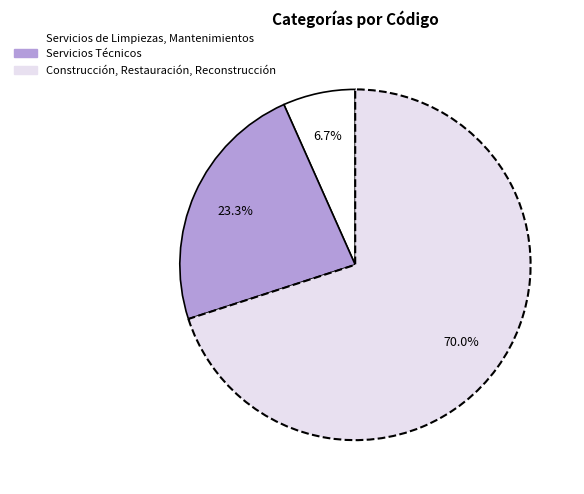

Which has a higher value, Servicios Técnicos or Construcción, Restauración, Reconstrucción?

Construcción, Restauración, Reconstrucción